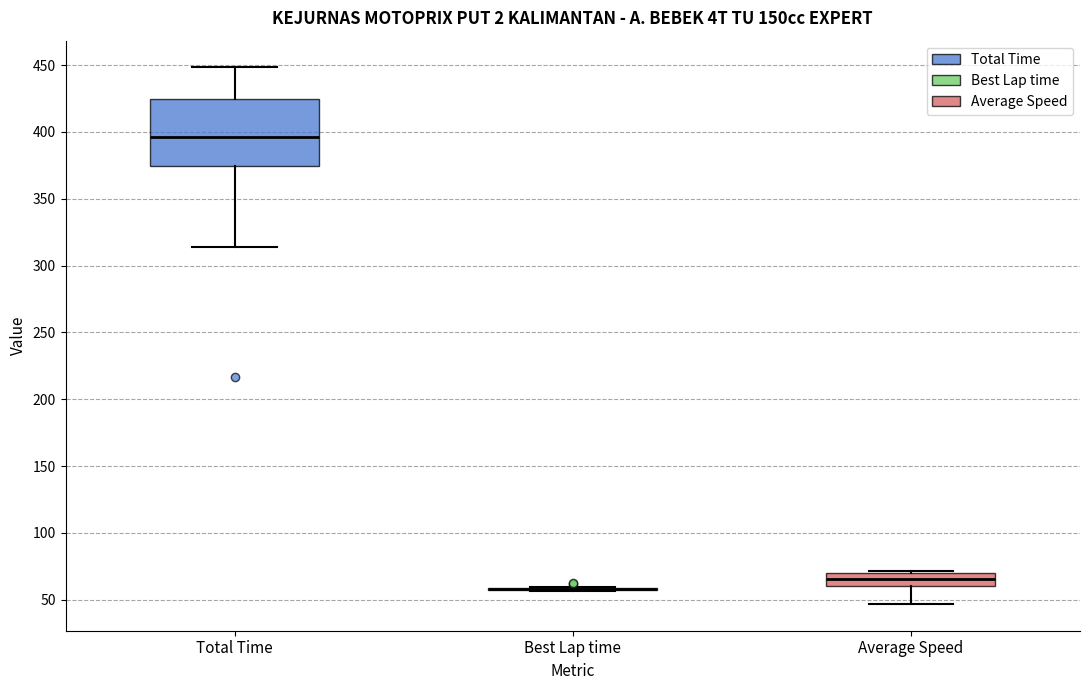

Reading left to right, read every box against the y-axis: the position of its median line, the range the box covers, and the ends of its whiskers. The values are not printed on the chart, so give them approximately, as read against the axis.

Total Time: median 395, box 375 to 425, whiskers 315 to 450
Best Lap time: box collapsed to a line at 60, whiskers 55 to 60
Average Speed: median 65, box 60 to 70, whiskers 45 to 70 (just above the box's upper edge)